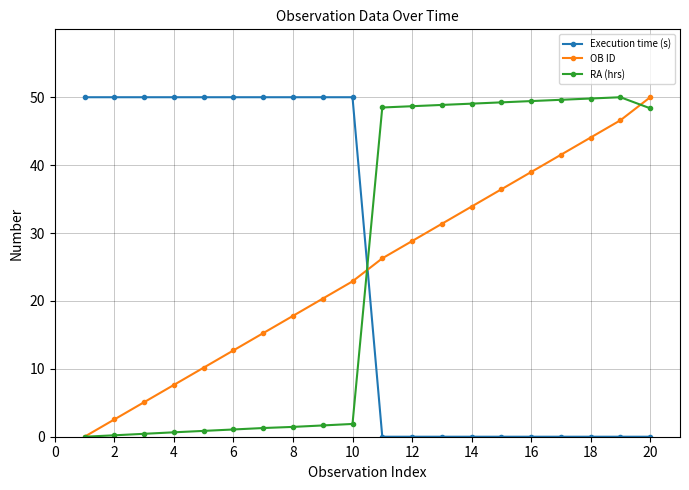

How many data points in OB ID are above 26?

10